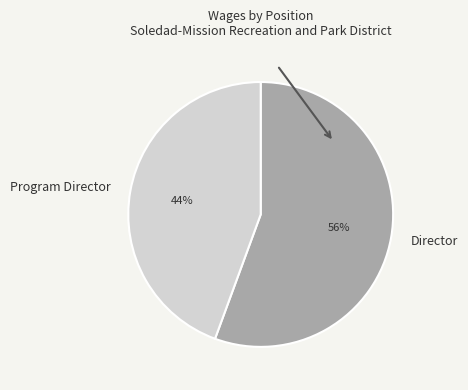

To the nearest percent, what percentage of the pie is Director?

56%